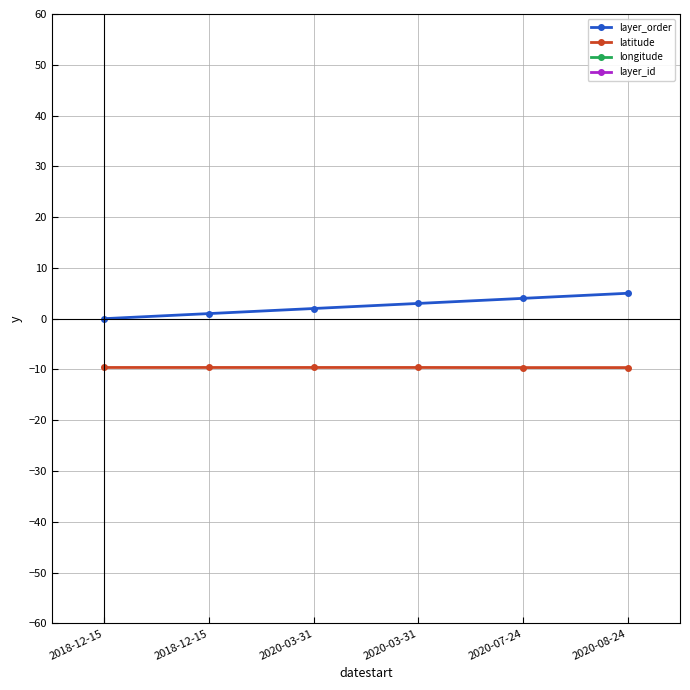

At which label does layer_order reach its minimum?

2018-12-15